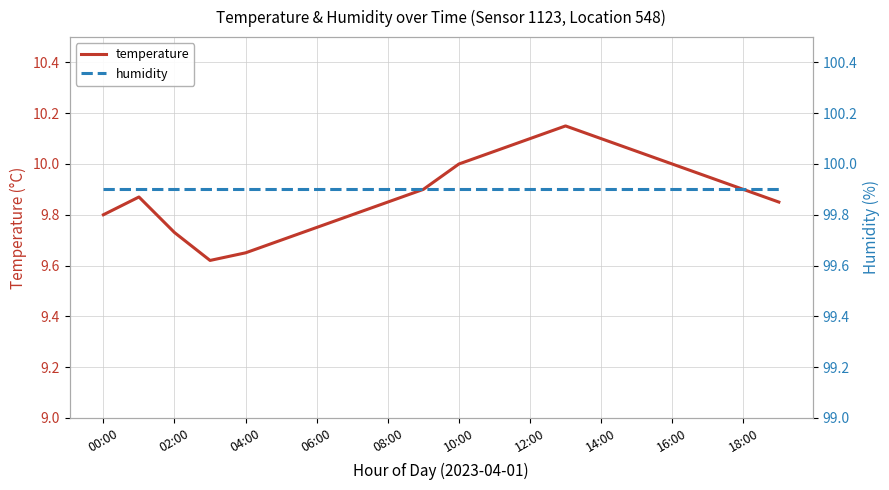

Count the number of categories in the chart.

20